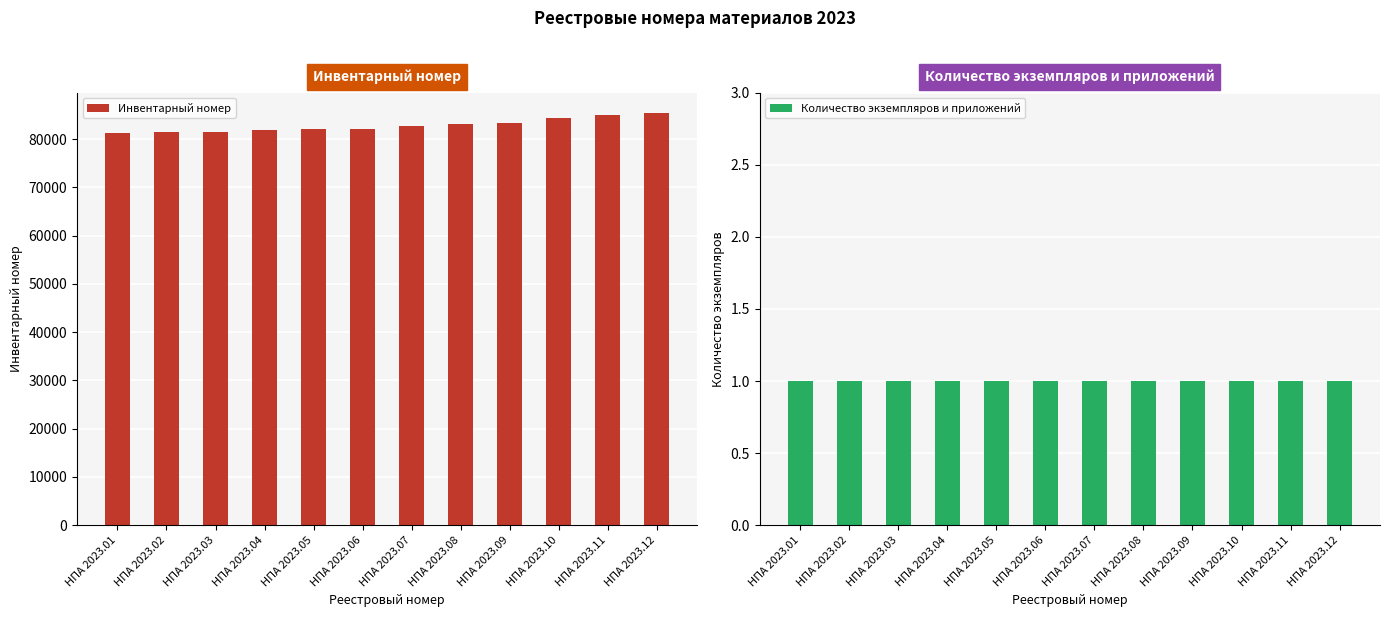

List the series in order of their overall mean, highest first.

Инвентарный номер, Количество экземпляров и приложений